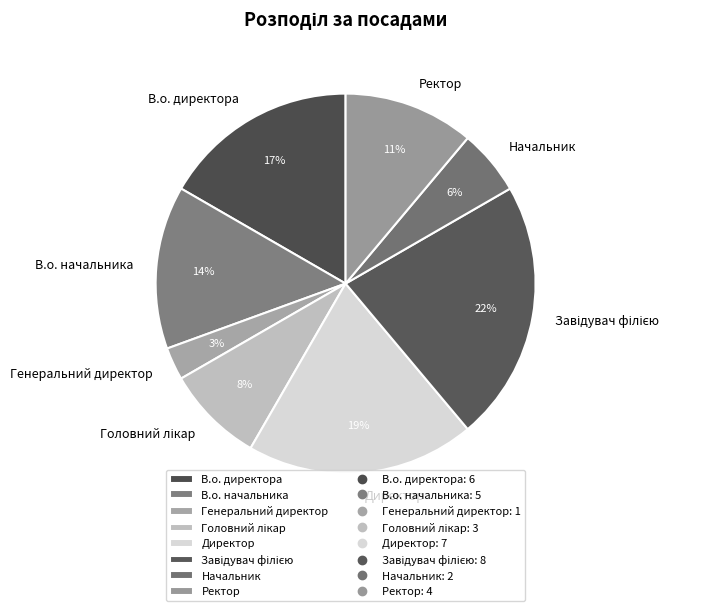

To the nearest percent, what is the difference between the largest and smallest slice percentages?

19%